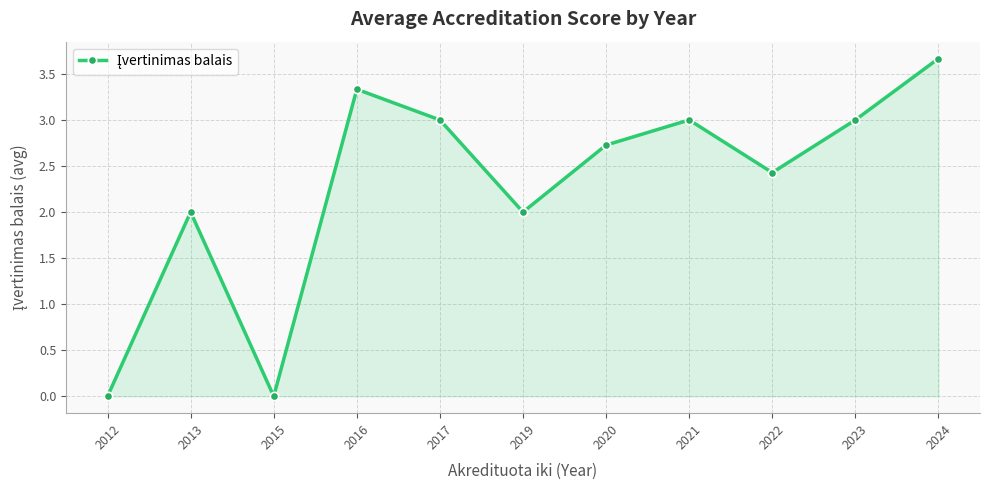

What is the approximate value at 2017?

3.0